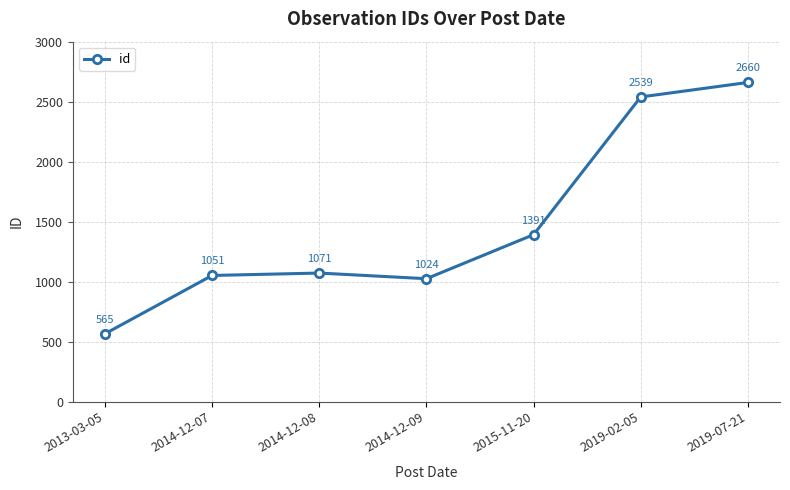

Reading left to right, transcribe all the data shown in this chart.

2013-03-05=565	2014-12-07=1051	2014-12-08=1071	2014-12-09=1024	2015-11-20=1391	2019-02-05=2539	2019-07-21=2660